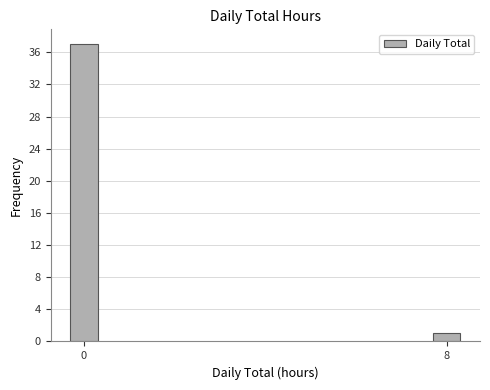

Reading left to right, what are all the values shown in this chart?

37	1